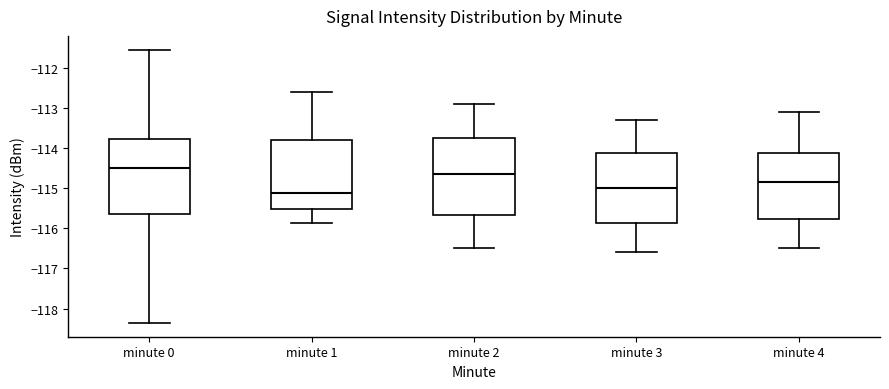

Reading left to right, read every box against the y-axis: the position of its median line, the range the box covers, and the ends of its whiskers. The values are not printed on the chart, so give them approximately, as read against the axis.

minute 0: median -114.5, box -115.7 to -113.8, whiskers -118.4 to -111.5
minute 1: median -115.1, box -115.5 to -113.8, whiskers -115.9 to -112.6
minute 2: median -114.6, box -115.7 to -113.7, whiskers -116.5 to -112.9
minute 3: median -115.0, box -115.9 to -114.1, whiskers -116.6 to -113.3
minute 4: median -114.8, box -115.8 to -114.1, whiskers -116.5 to -113.1